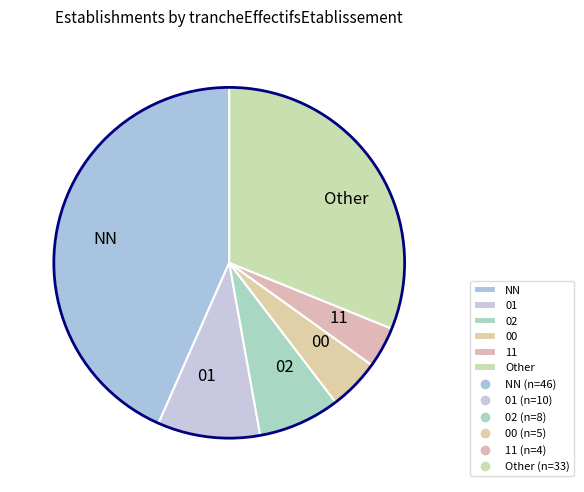

Count the number of slices in the pie.

6